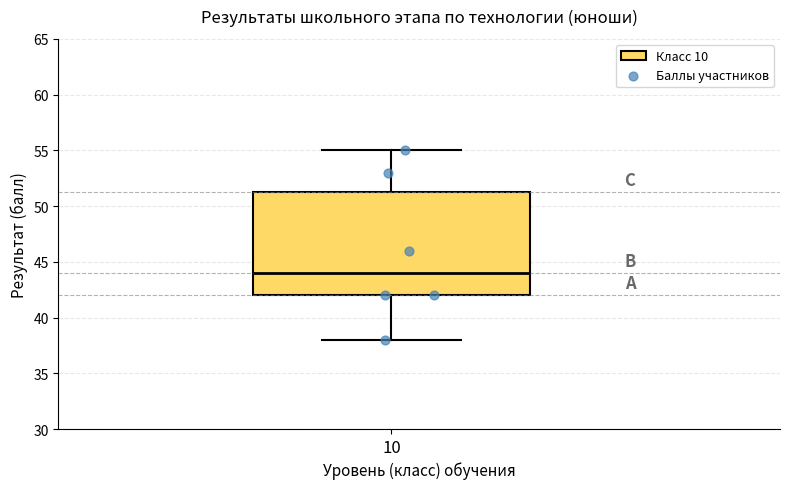

Transcribe this box plot: give where the median line is, the range the box spans, and where the two whiskers end, as read against the y-axis. The values are not printed on the chart, so give them approximately, as read against the axis.

median 44.0, box 42.0 to 51.5, whiskers 38.0 to 55.0